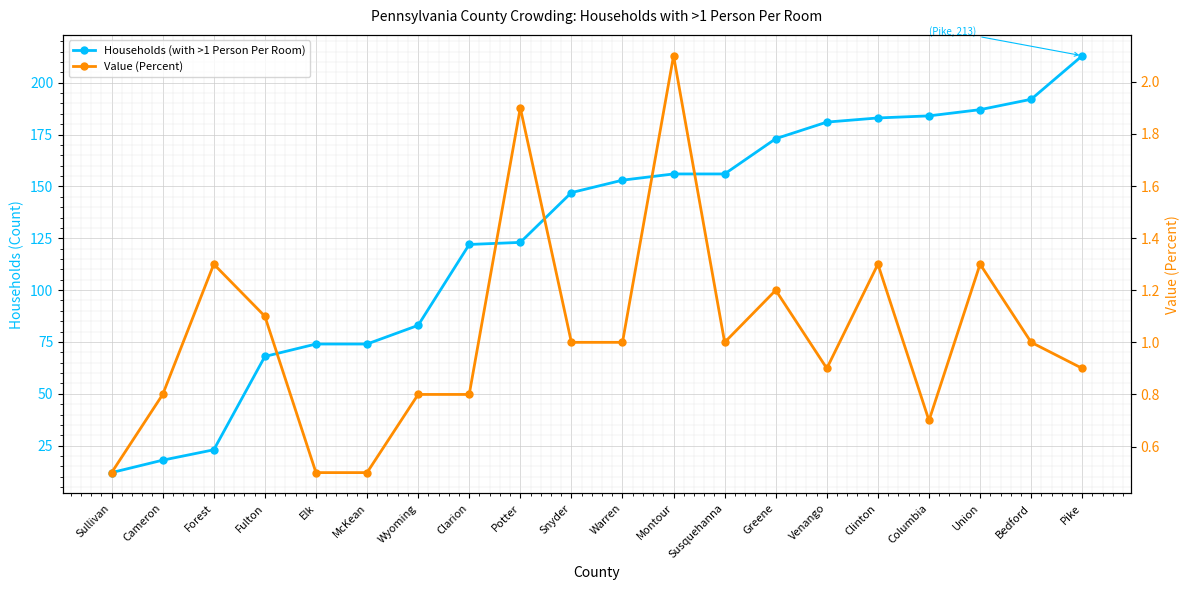

At which category is the sum across all series the highest?

Pike